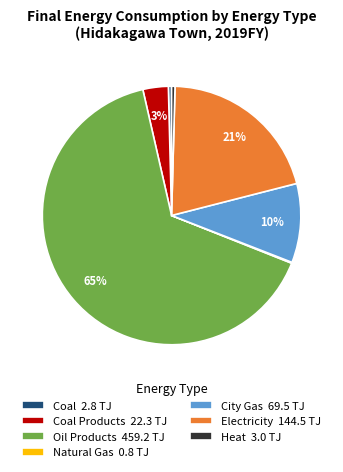

To the nearest percent, what is the average slice percentage?

14%